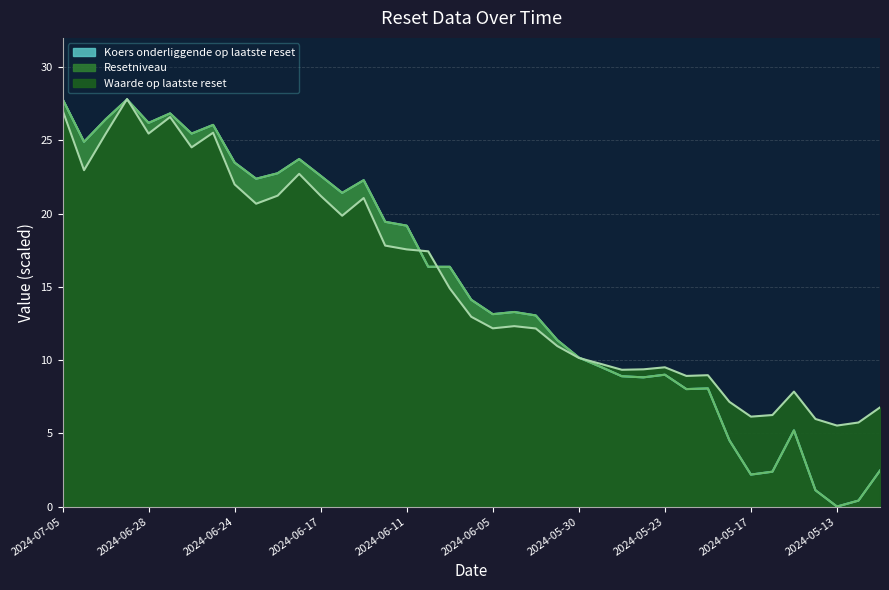

True or false: Koers onderliggende op laatste reset has more than 1 interior local peaks.

True